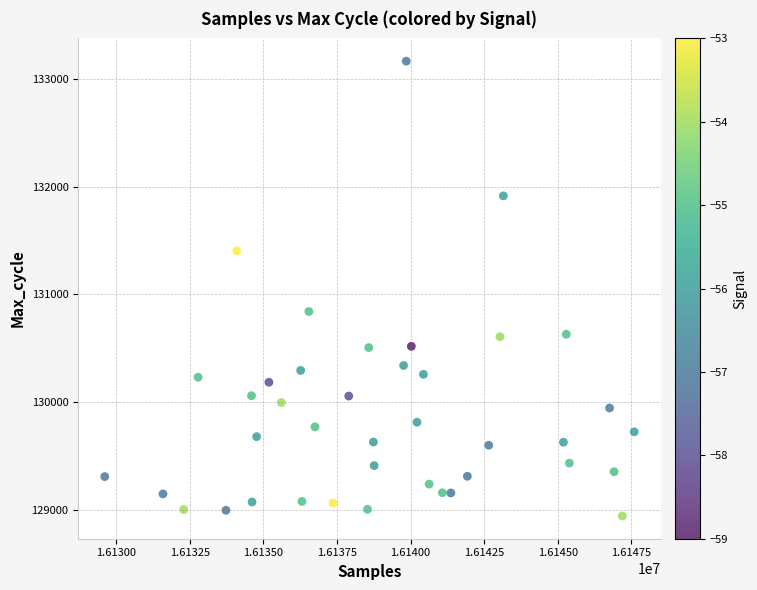

What Y value in the scatter plot is closest to 131054?

130841